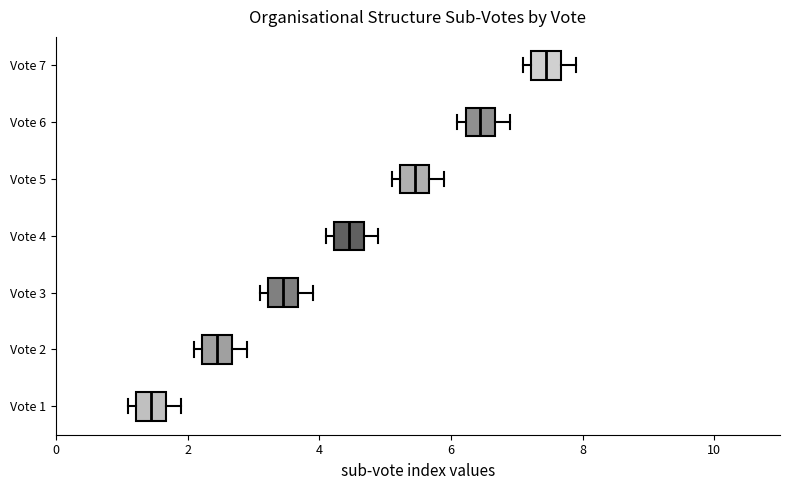

Which box's median line is the furthest to the left?

Vote 1